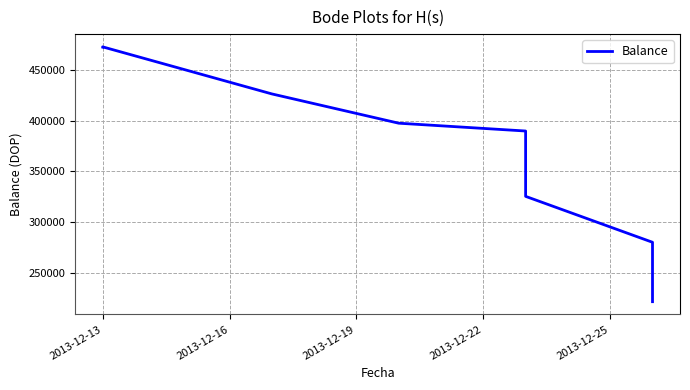

What position from the right is 2013-12-13?

11